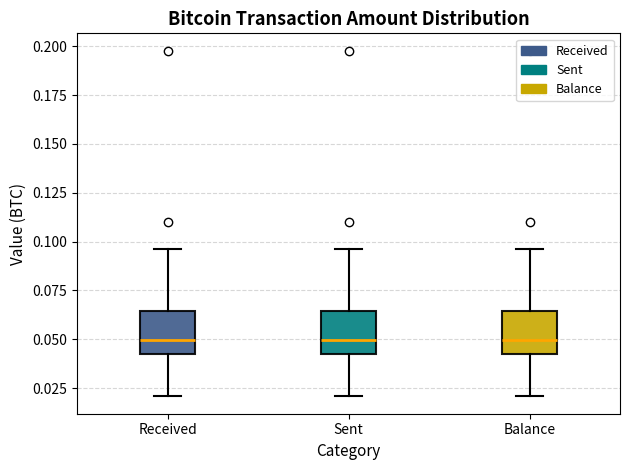

Reading left to right, read every box against the y-axis: the position of its median line, the range the box covers, and the ends of its whiskers. The values are not printed on the chart, so give them approximately, as read against the axis.

Received: median 0.050, box 0.045 to 0.065, whiskers 0.020 to 0.095
Sent: median 0.050, box 0.045 to 0.065, whiskers 0.020 to 0.095
Balance: median 0.050, box 0.045 to 0.065, whiskers 0.020 to 0.095